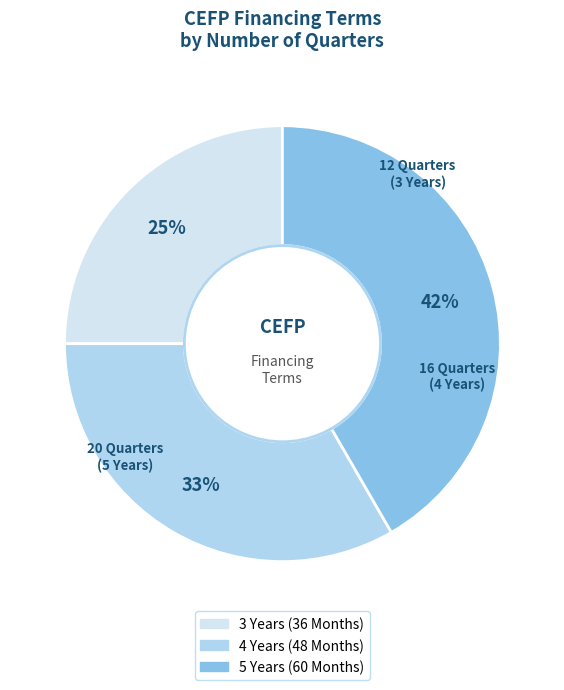

Rank the categories by value from highest to lowest.

5 Years (60 Months), 4 Years (48 Months), 3 Years (36 Months)